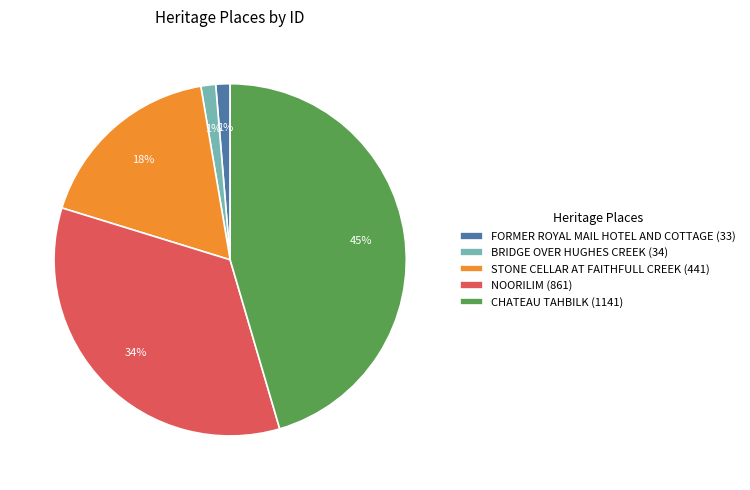

Combined, do STONE CELLAR AT FAITHFULL CREEK and CHATEAU TAHBILK account for over 50%?

Yes